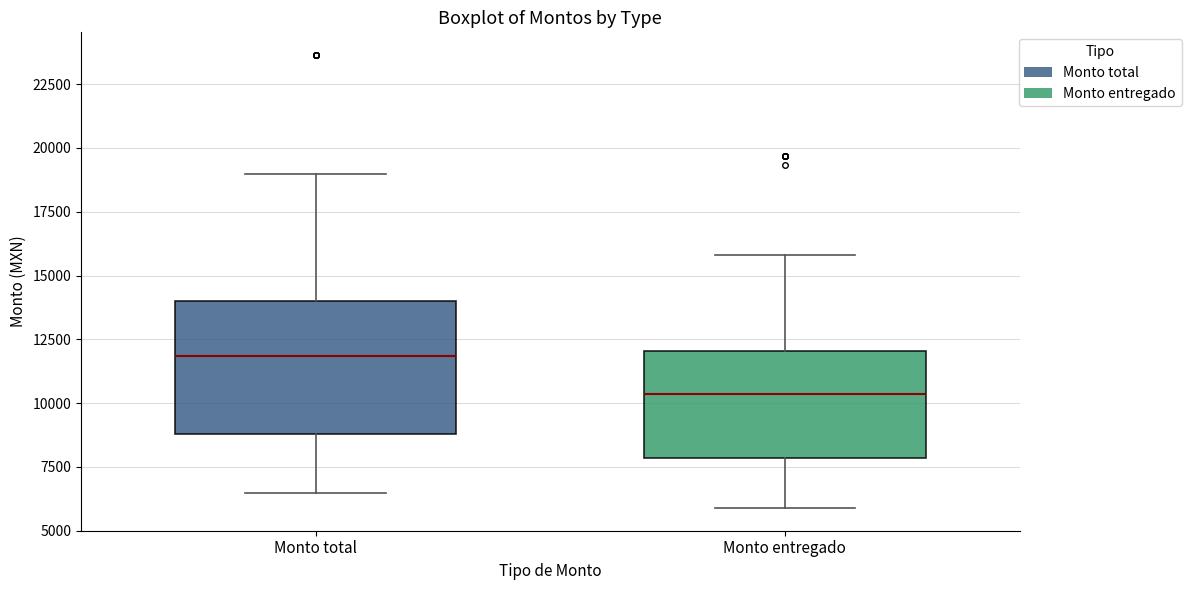

Reading left to right, read every box against the y-axis: the position of its median line, the range the box covers, and the ends of its whiskers. The values are not printed on the chart, so give them approximately, as read against the axis.

Monto total: median 12000, box 9000 to 14000, whiskers 6500 to 19000
Monto entregado: median 10500, box 8000 to 12000, whiskers 6000 to 16000